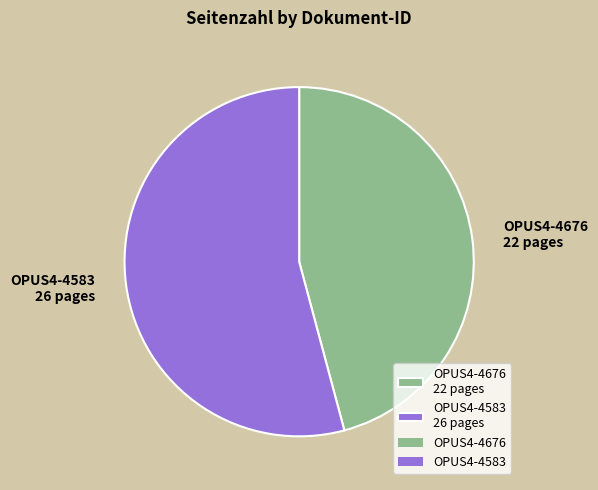

Is there any slice that represents more than half of the pie?

Yes